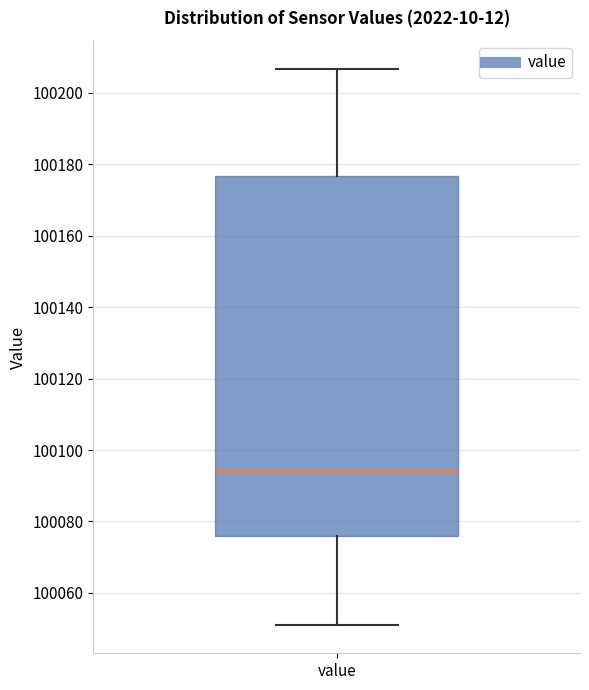

Where does the upper whisker of the box for value end on the y-axis? The values are not printed on the chart, so give them approximately, as read against the axis.

100206